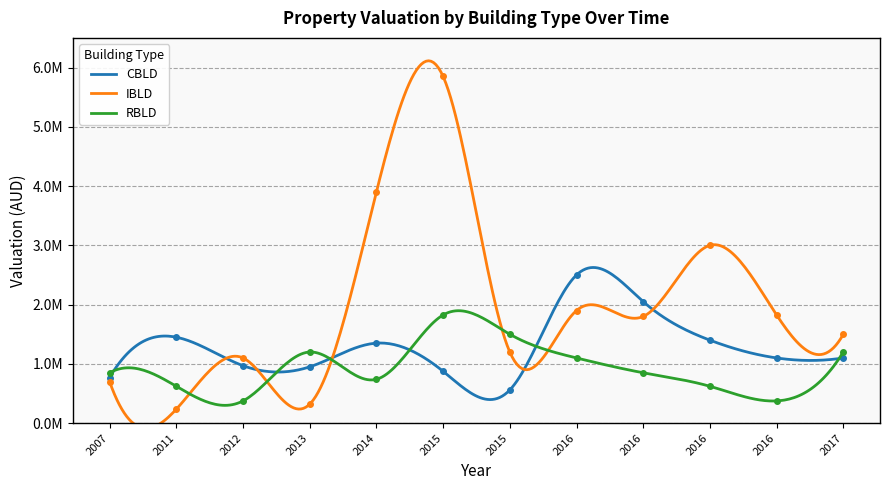

The CBLD series shows 407143 at 2007. True or false?

False